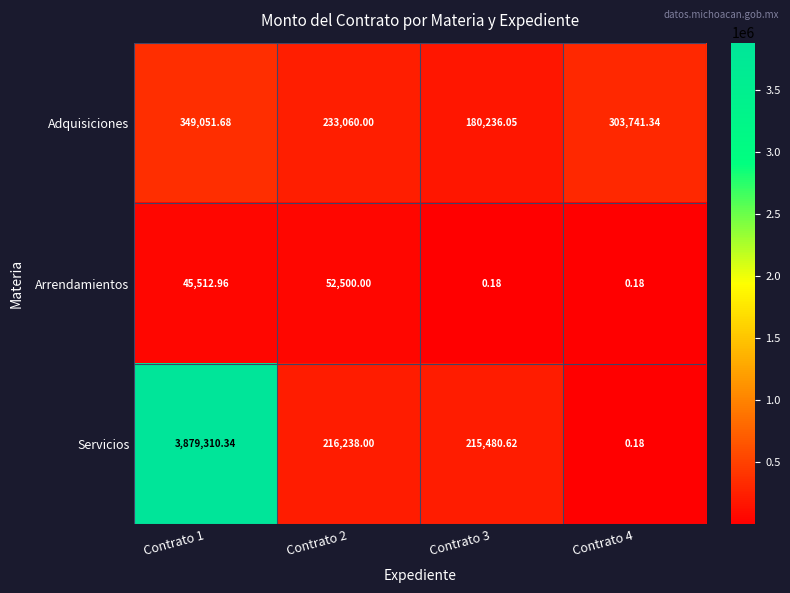

Between Contrato 1 and Contrato 2, which series saw the biggest shift?

Servicios